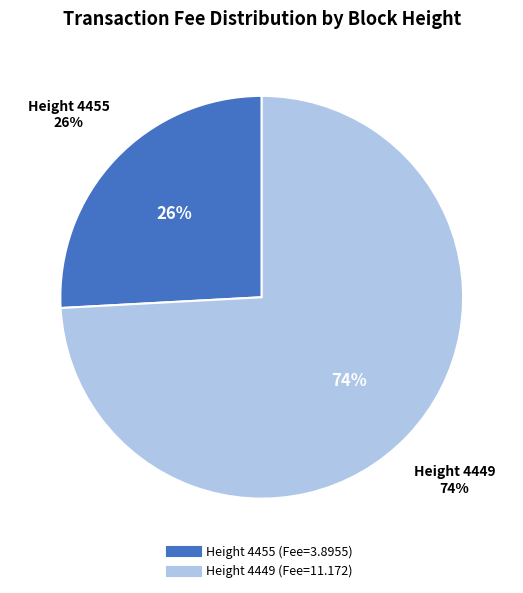

What is the total percentage of 4455 and 4449?

100.0%